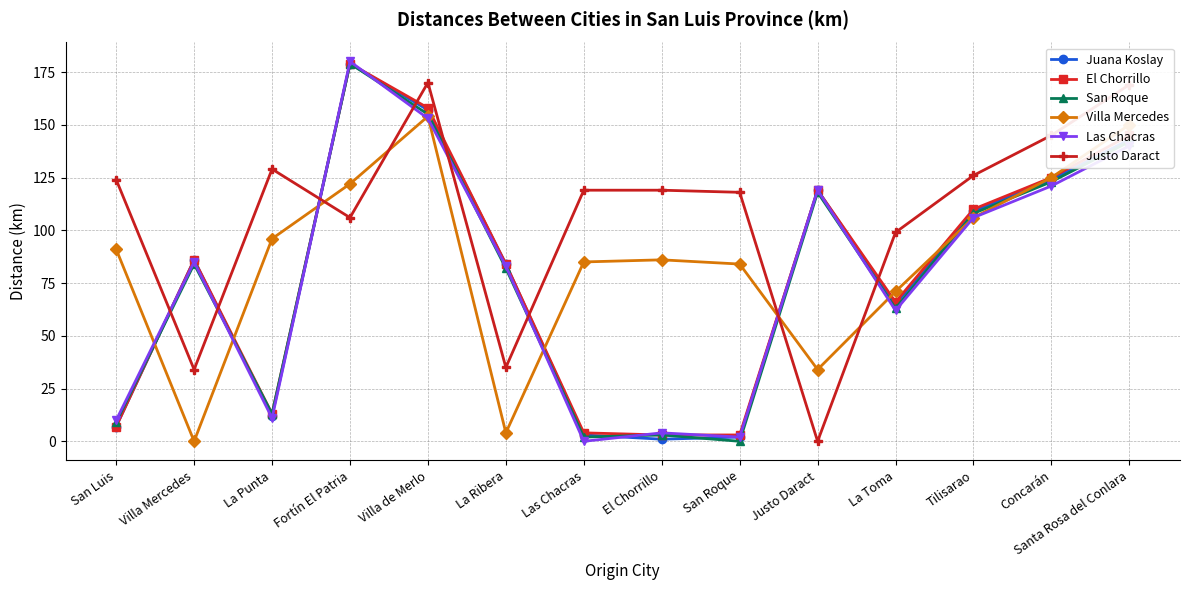

What is the label of the 9th point from the left?

San Roque